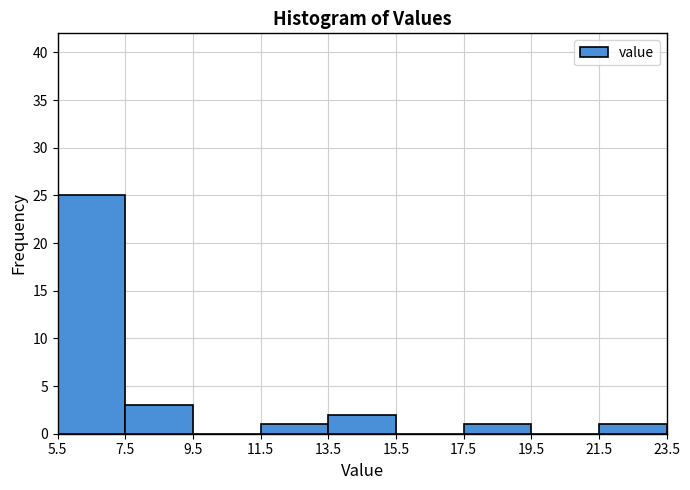

Which range on the x-axis has the tallest bar?

5.5 to 7.5